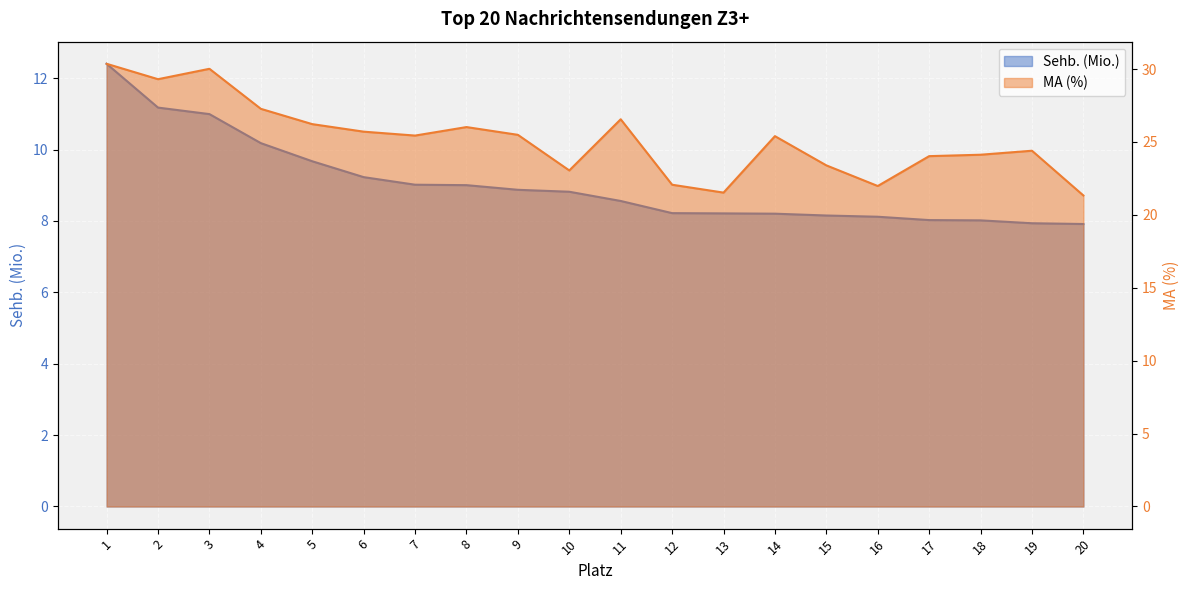

Which series has the largest total across all categories?

MA (%)